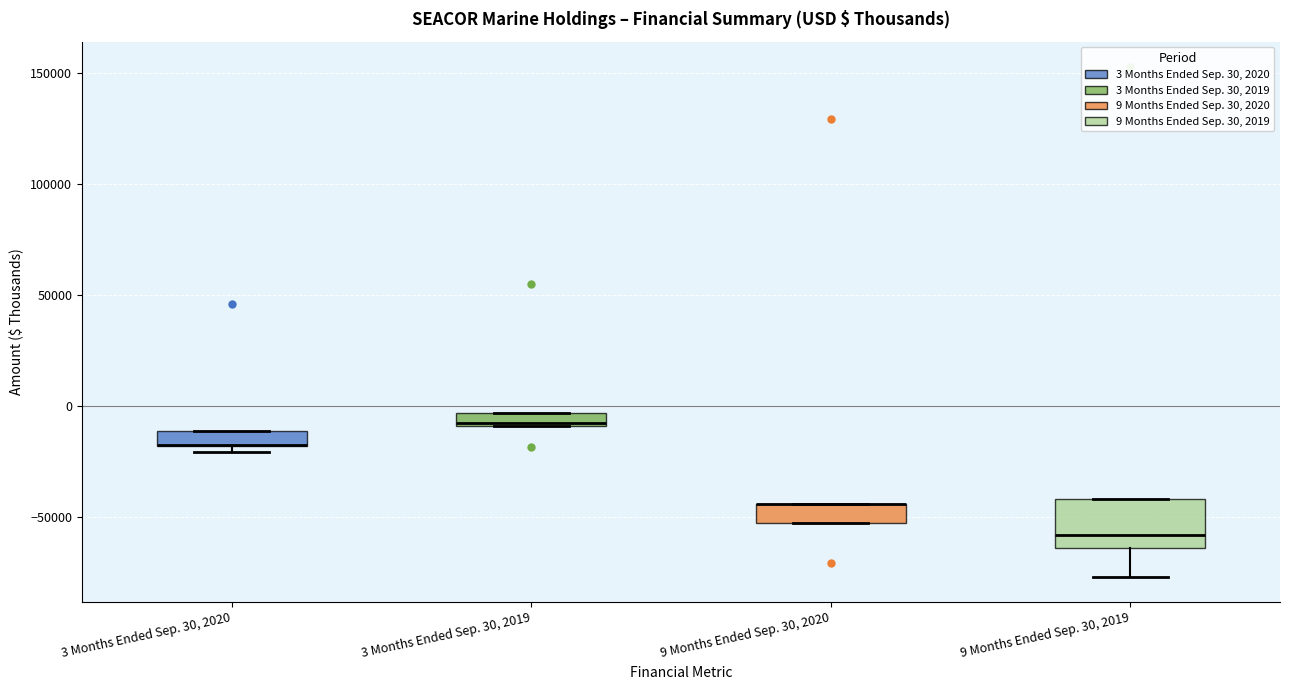

Where is the lower edge of the box for 3 Months Ended Sep. 30, 2019 on the y-axis? The values are not printed on the chart, so give them approximately, as read against the axis.

-10000